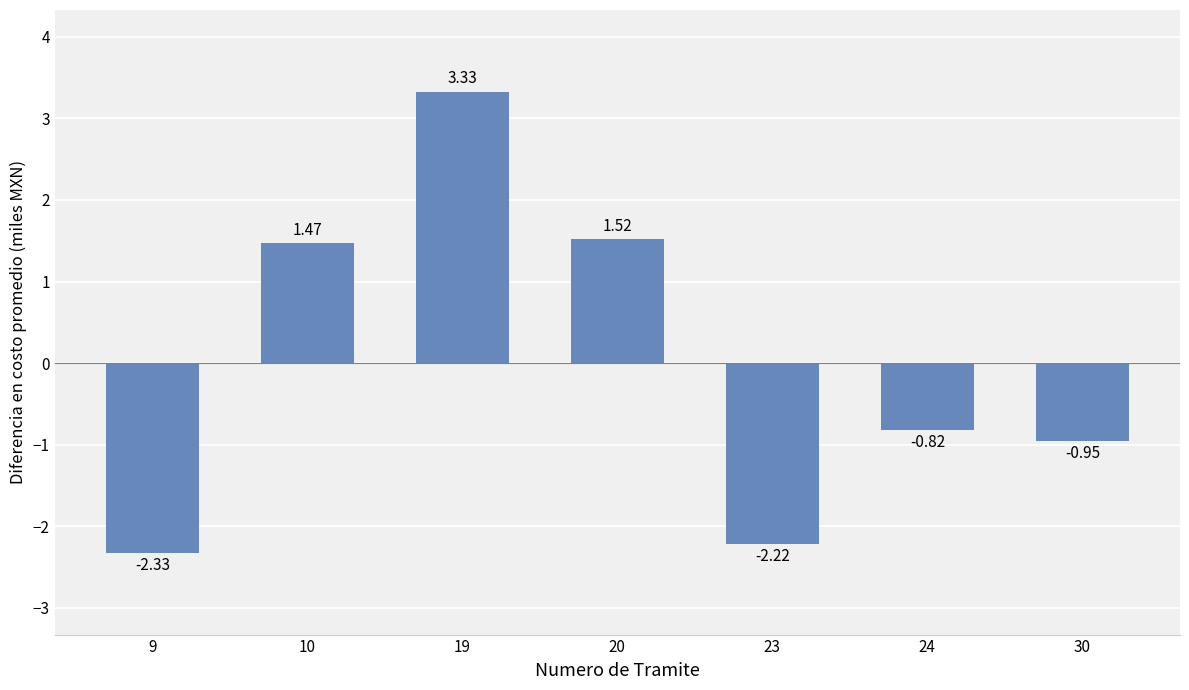

Between 10 and 20, which is larger?

20